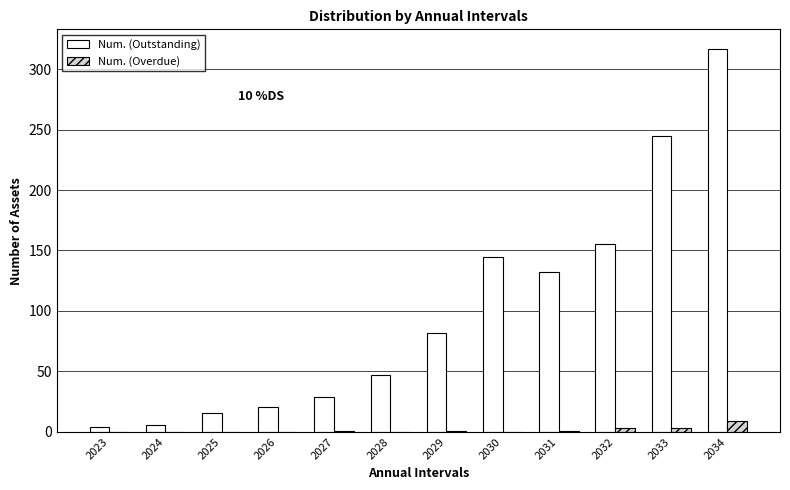

Where is Num. (Outstanding) nearest to the value 160?

2032